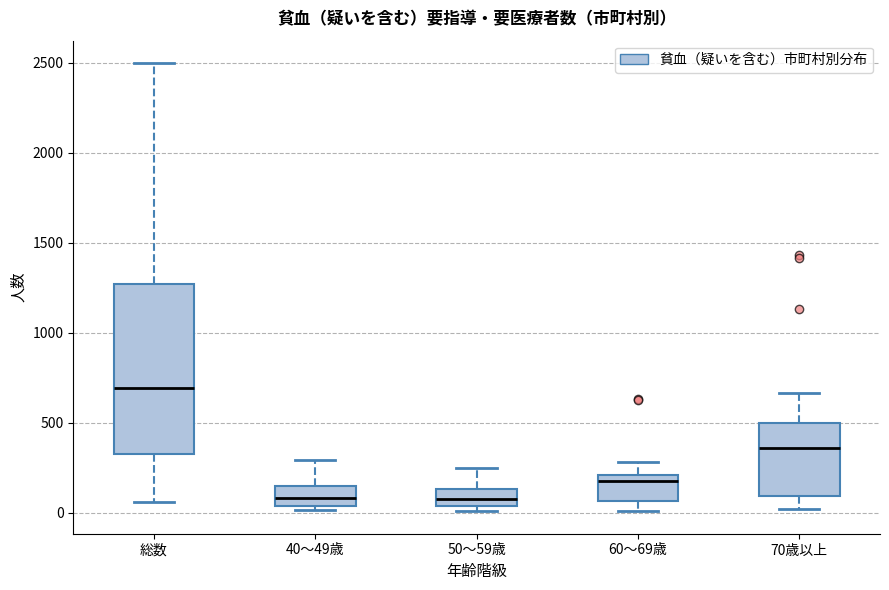

Where does the median line of the box for 50～59歳 sit on the y-axis? The values are not printed on the chart, so give them approximately, as read against the axis.

100